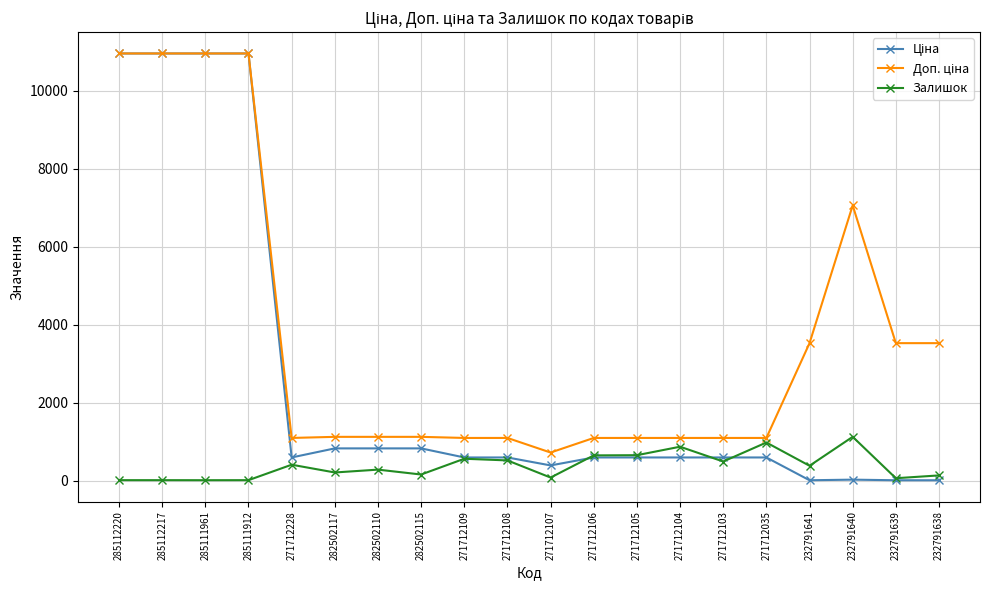

What is the total value across all series at 271712228?

2113.9